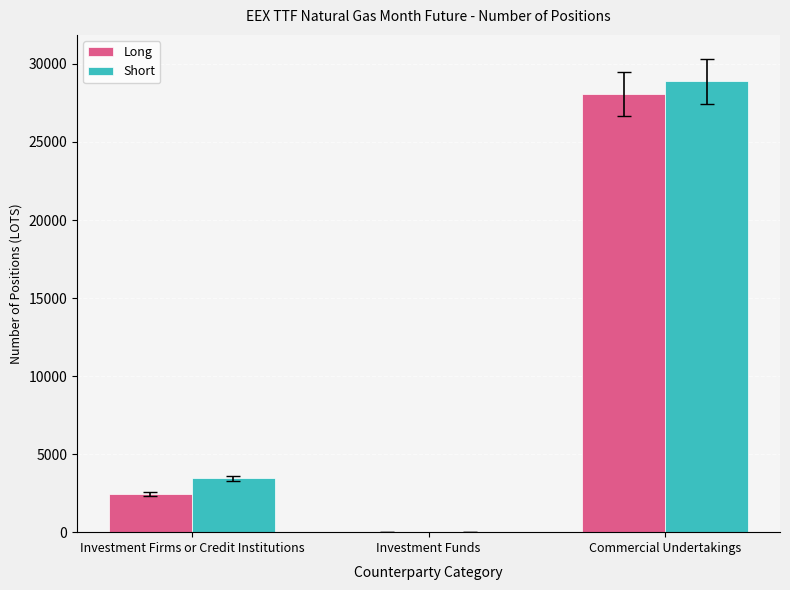

What is the greatest value displayed?

28898.9